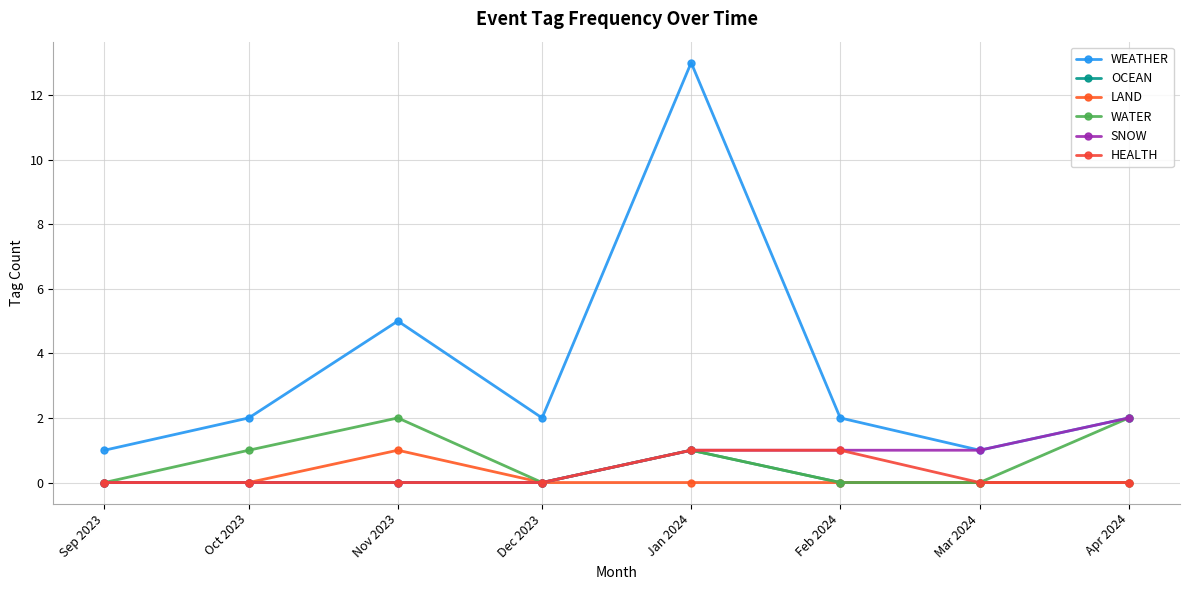

What is the total value across all series at Nov 2023?

8